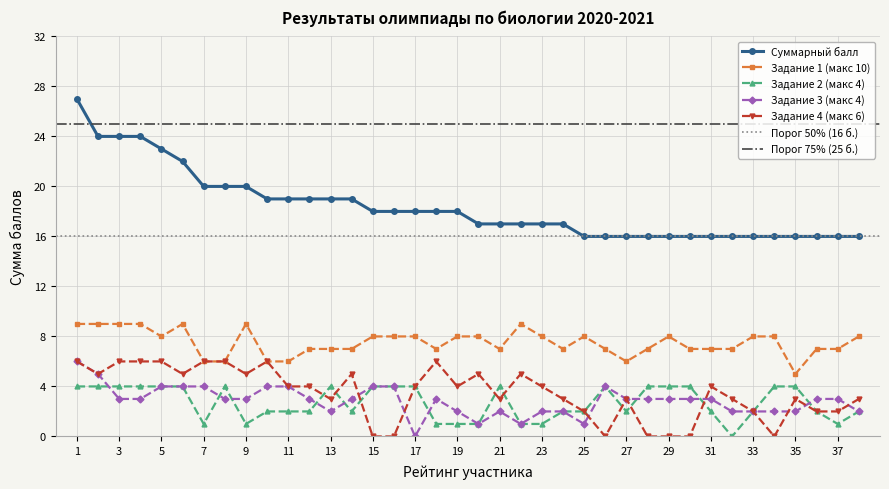

Is it true that призер equals 1 at 10?

False